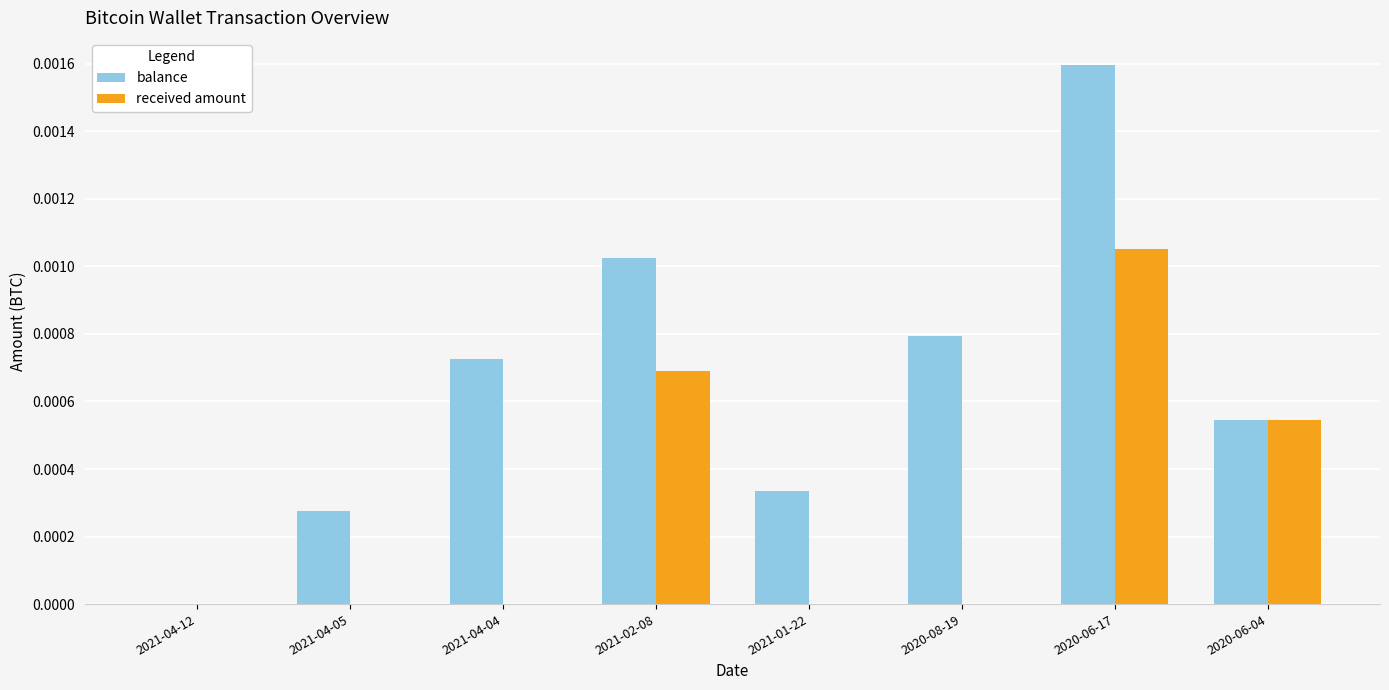

How many series are shown in this chart?

2